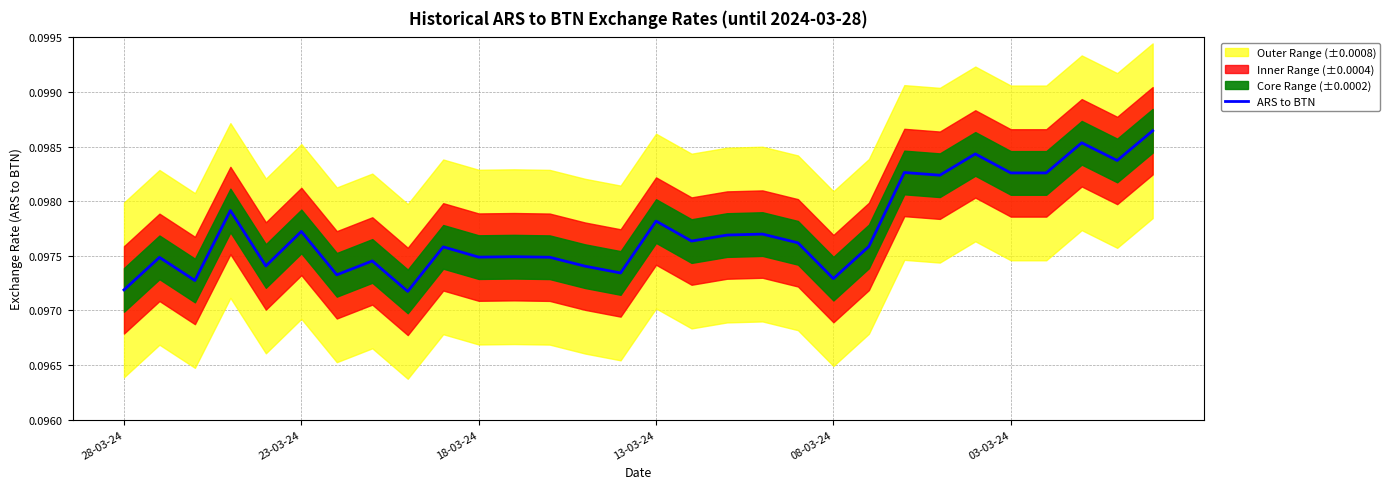

Count the number of categories in the chart.

30